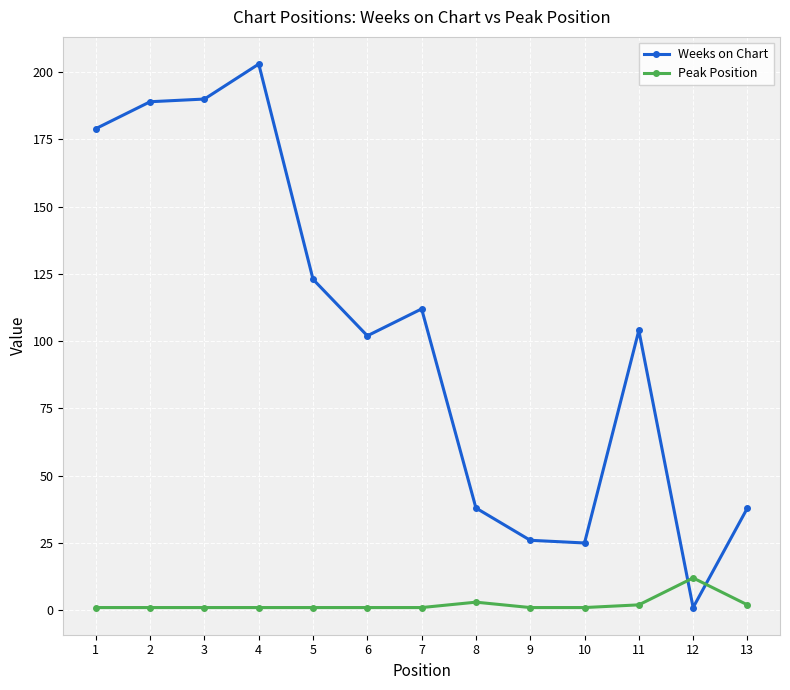

What value does the Weeks on Chart series have at 11?

104